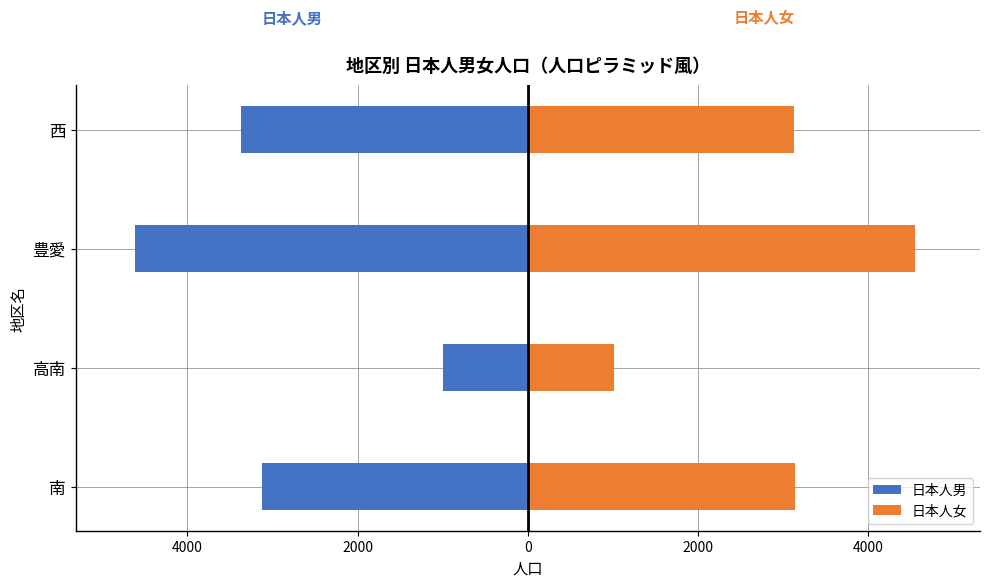

At 西, list the series in order from largest to smallest.

日本人女, 日本人男